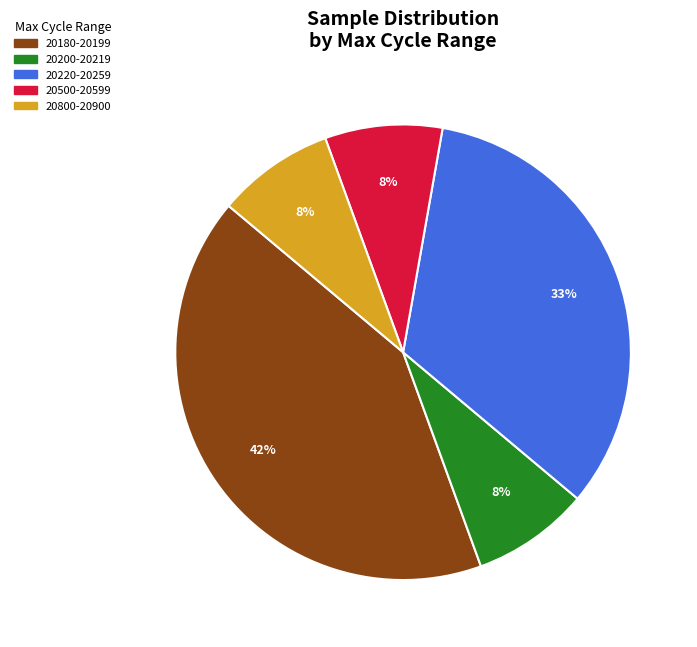

Is there a majority slice in this chart?

No